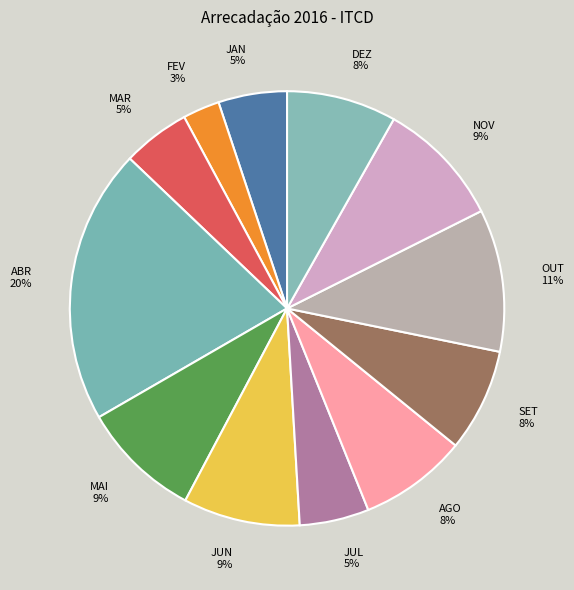

To the nearest percent, what portion does FEV represent?

3%